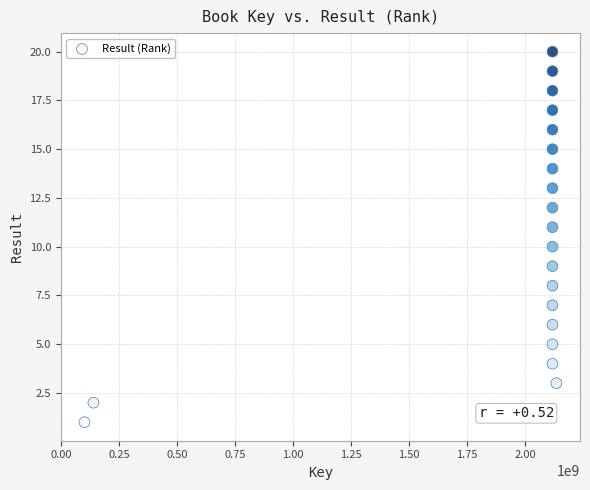

What is the range of X values (max minus min)?

2033994371